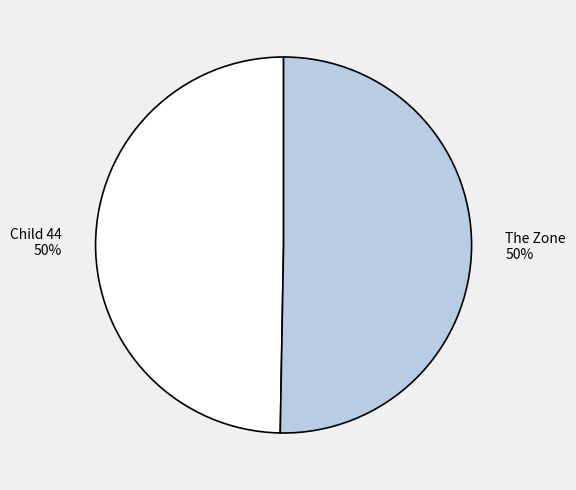

Approximately how many times larger is the value at The Zone compared to Child 44?

1.0